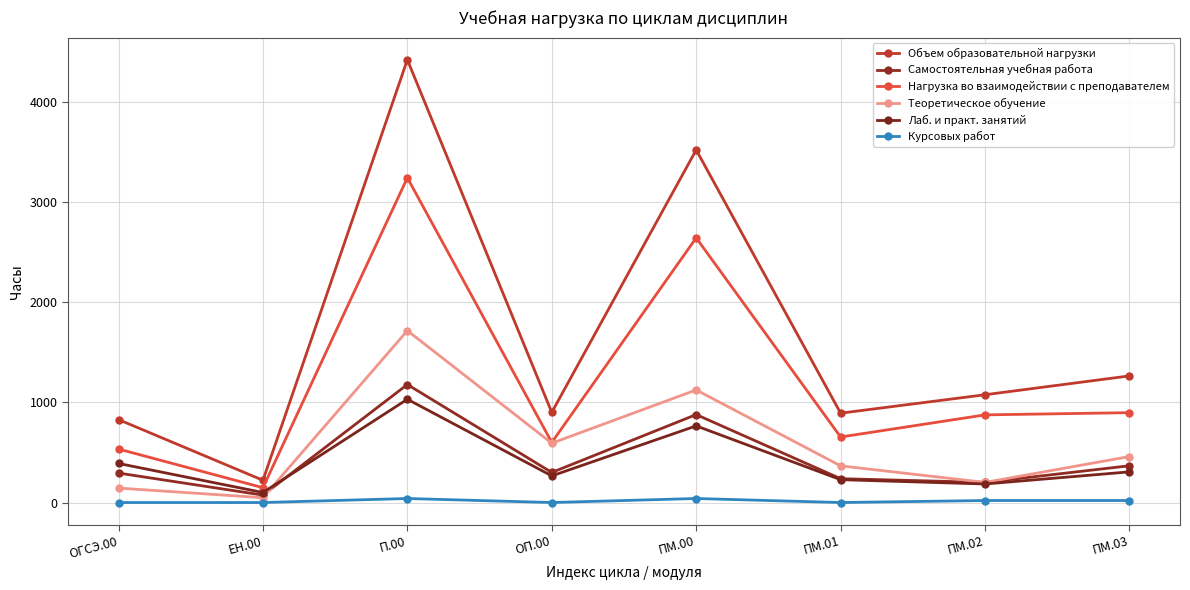

True or false: Курсовых работ and Теоретическое обучение intersect in this chart.

False